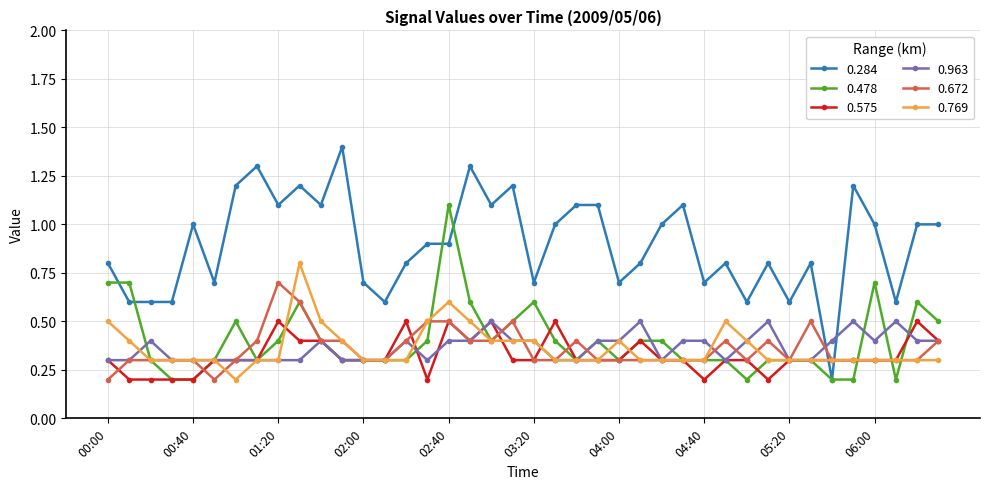

Count the number of data series in this chart.

6